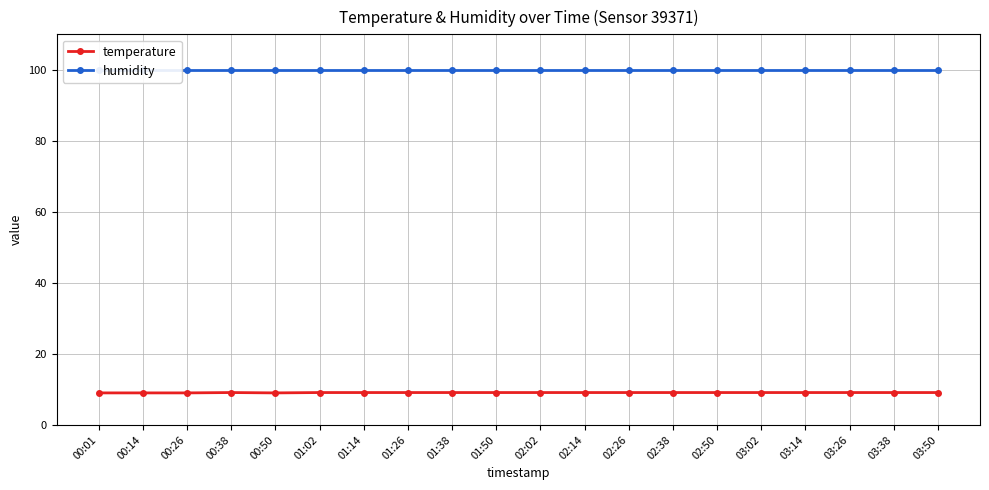

At which category is the sum across all series the highest?

00:38